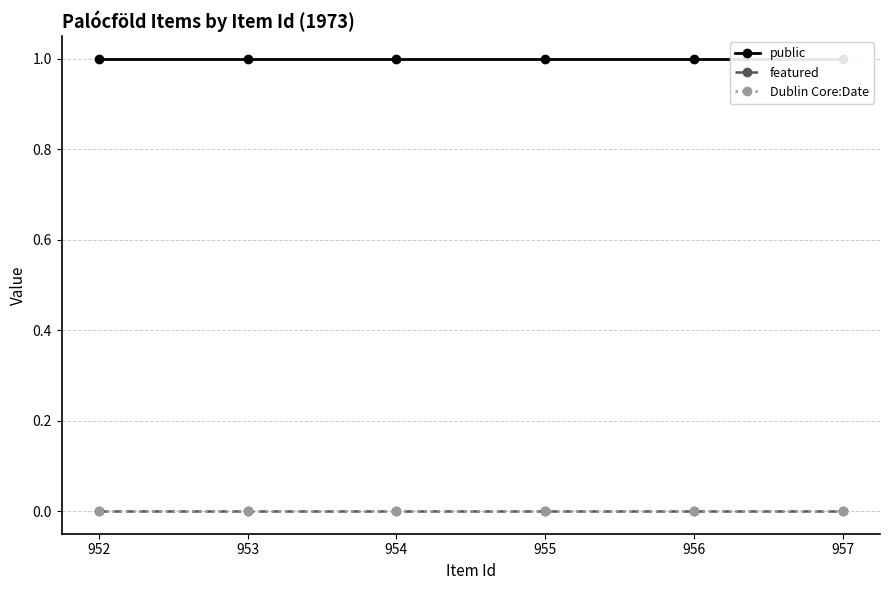

Rank the series by their maximum value, from highest to lowest.

public, featured, Dublin Core:Date